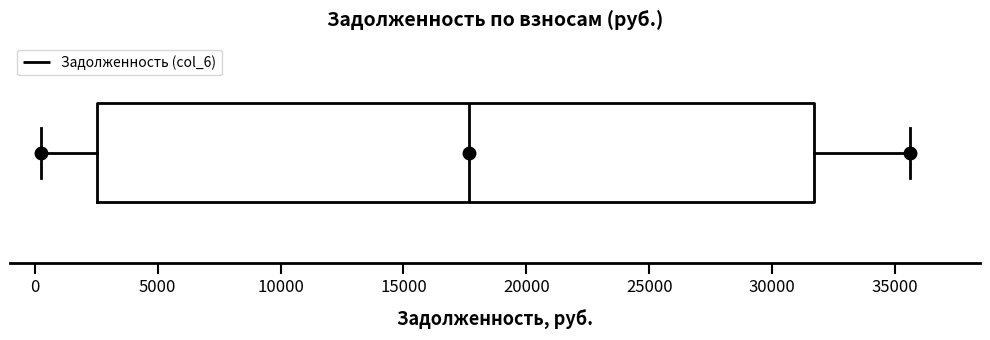

Read this box plot against the x-axis: the position of the median line, the range covered by the box, and the ends of both whiskers. The values are not printed on the chart, so give them approximately, as read against the axis.

median 17500, box 2500 to 31500, whiskers 500 to 35500